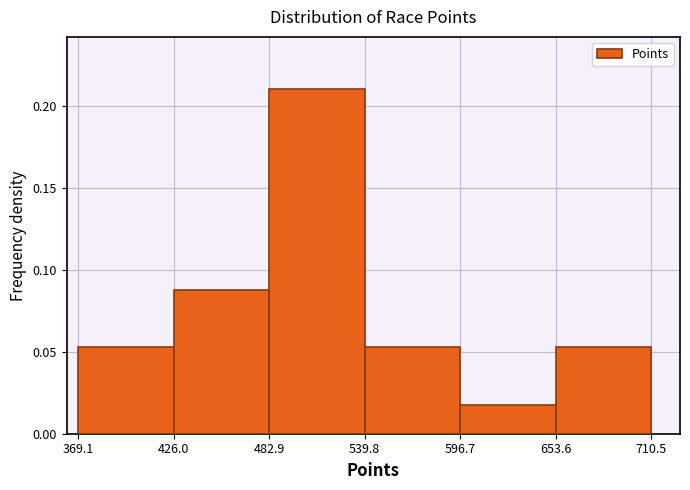

Reading left to right, list every bar in this chart as the range it spans on the x-axis followed by its height. The values are not printed on the chart, so give them approximately, as read against the axis.

369.1 to 426.0: 0.055
426.0 to 482.9: 0.090
482.9 to 539.8: 0.210
539.8 to 596.7: 0.055
596.7 to 653.6: 0.020
653.6 to 710.5: 0.055